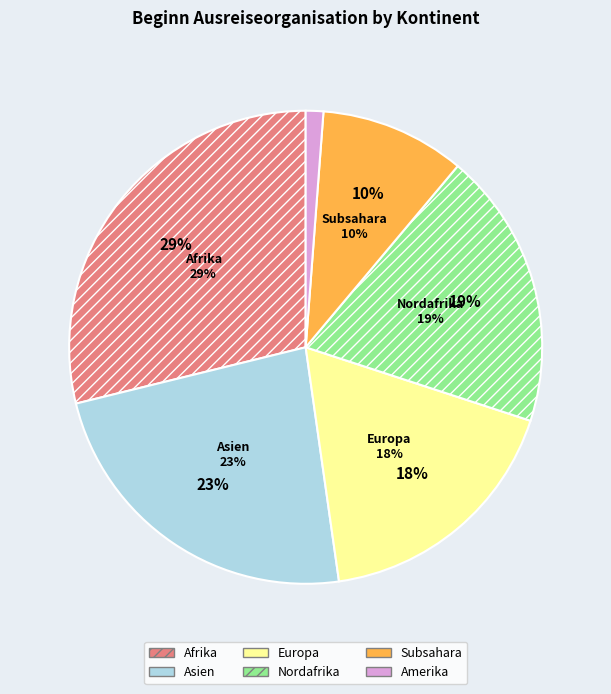

To the nearest percent, what percentage of the pie is Amerika?

1%